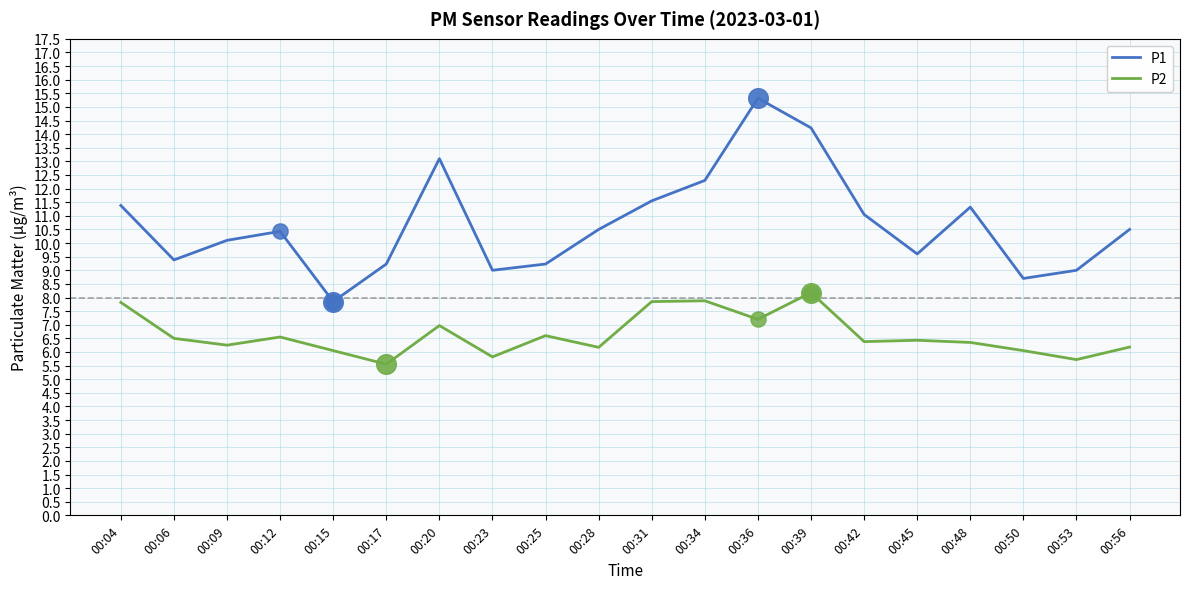

At how many categories does at least one series exceed 6?

20